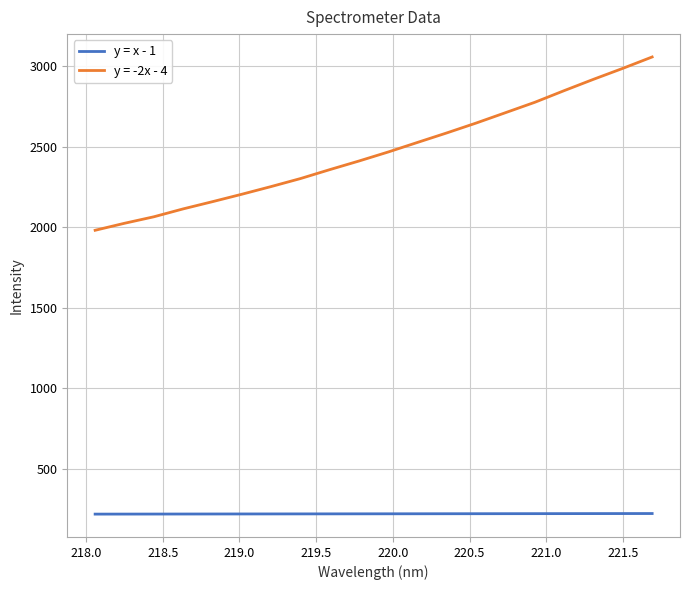

What is the greatest value displayed?

3056.7